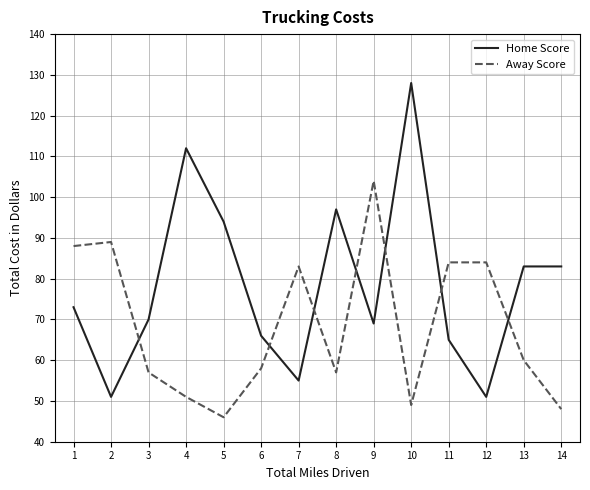

At which category is the sum across all series the highest?

10